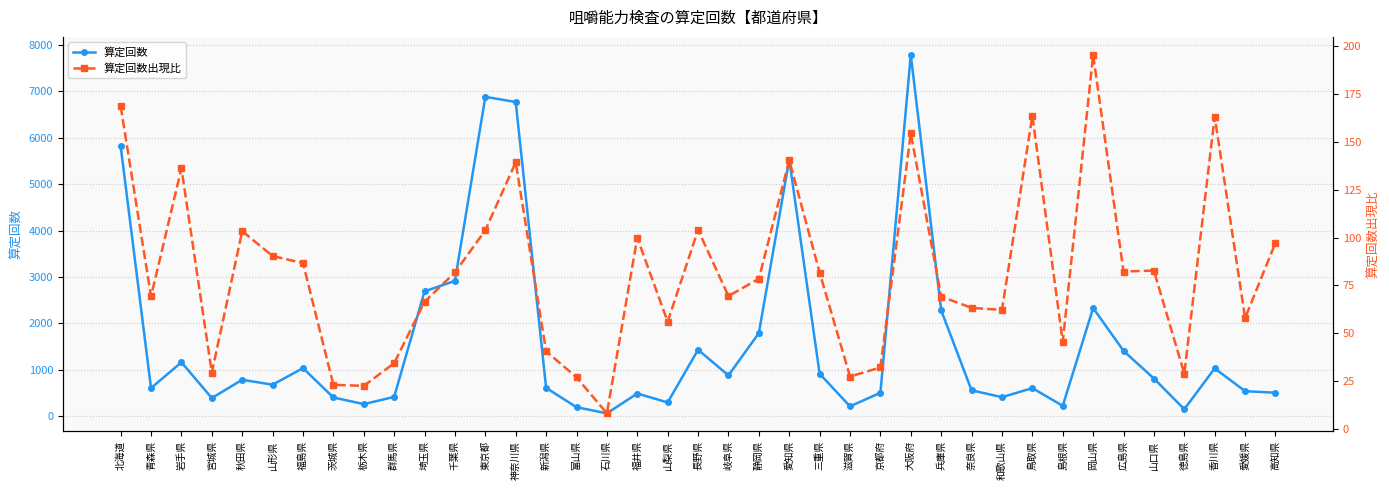

True or false: 算定回数出現比 and 算定回数 cross at least once.

False